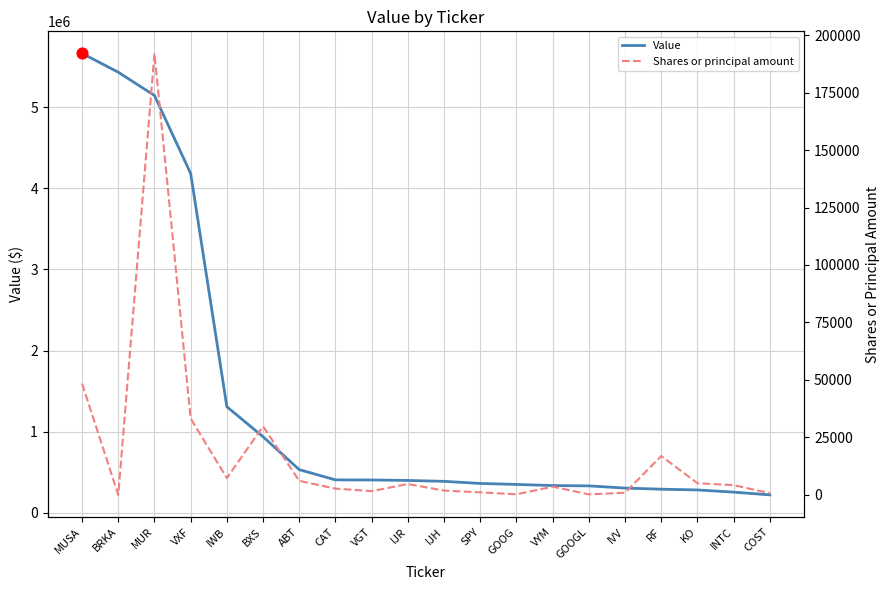

At which category is the sum across all series the highest?

MUSA